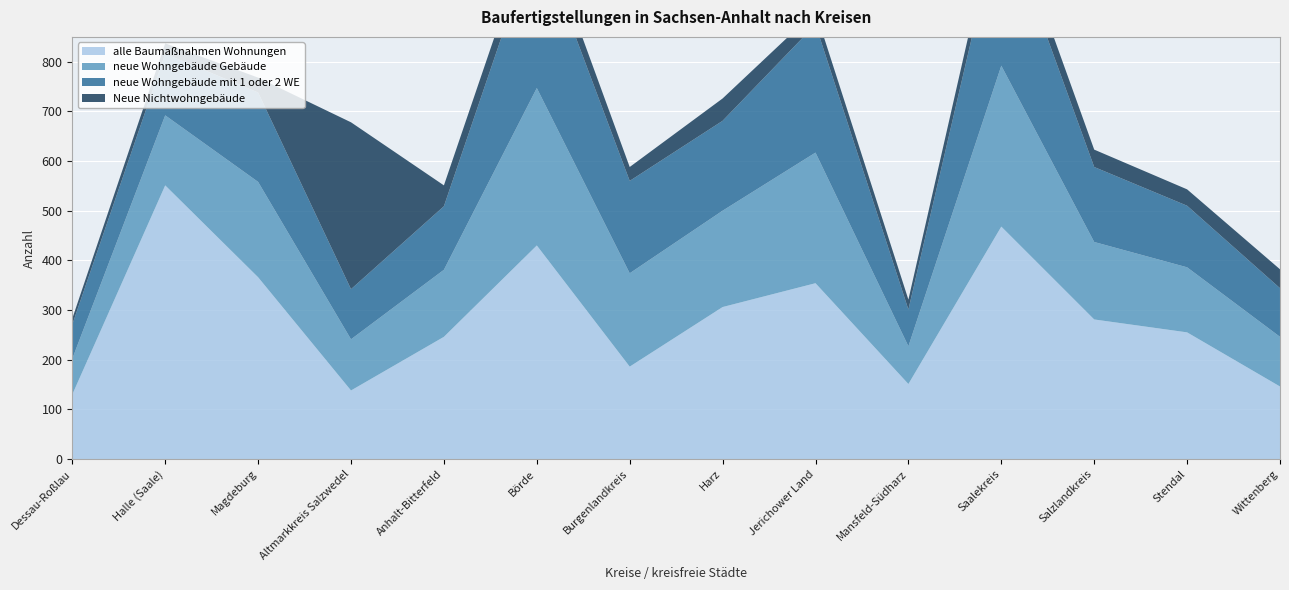

Reading left to right, transcribe all the data shown in this chart.

alle Baumaßnahmen Wohnungen: Dessau-Roßlau=130	Halle (Saale)=551	Magdeburg=366	Altmarkkreis Salzwedel=138	Anhalt-Bitterfeld=246	Börde=430	Burgenlandkreis=186	Harz=306	Jerichower Land=354	Mansfeld-Südharz=151	Saalekreis=468	Salzlandkreis=281	Stendal=255	Wittenberg=146
neue Wohngebäude Gebäude: Dessau-Roßlau=72	Halle (Saale)=141	Magdeburg=192	Altmarkkreis Salzwedel=103	Anhalt-Bitterfeld=135	Börde=317	Burgenlandkreis=188	Harz=194	Jerichower Land=263	Mansfeld-Südharz=76	Saalekreis=324	Salzlandkreis=156	Stendal=131	Wittenberg=100
neue Wohngebäude mit 1 oder 2 WE: Dessau-Roßlau=69	Halle (Saale)=124	Magdeburg=180	Altmarkkreis Salzwedel=101	Anhalt-Bitterfeld=128	Börde=311	Burgenlandkreis=186	Harz=181	Jerichower Land=258	Mansfeld-Südharz=74	Saalekreis=311	Salzlandkreis=151	Stendal=124	Wittenberg=98
Neue Nichtwohngebäude: Dessau-Roßlau=12	Halle (Saale)=21	Magdeburg=30	Altmarkkreis Salzwedel=336	Anhalt-Bitterfeld=42	Börde=42	Burgenlandkreis=28	Harz=45	Jerichower Land=27	Mansfeld-Südharz=20	Saalekreis=40	Salzlandkreis=35	Stendal=33	Wittenberg=38